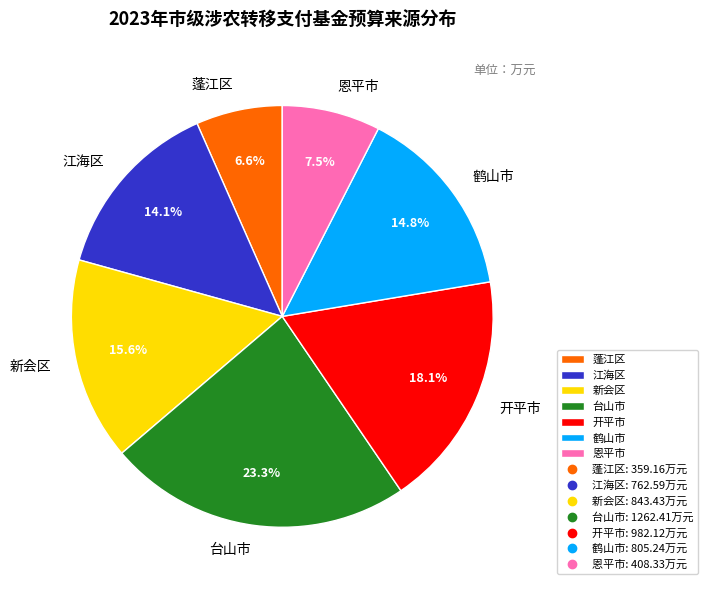

Is 鹤山市 the majority of the pie?

No